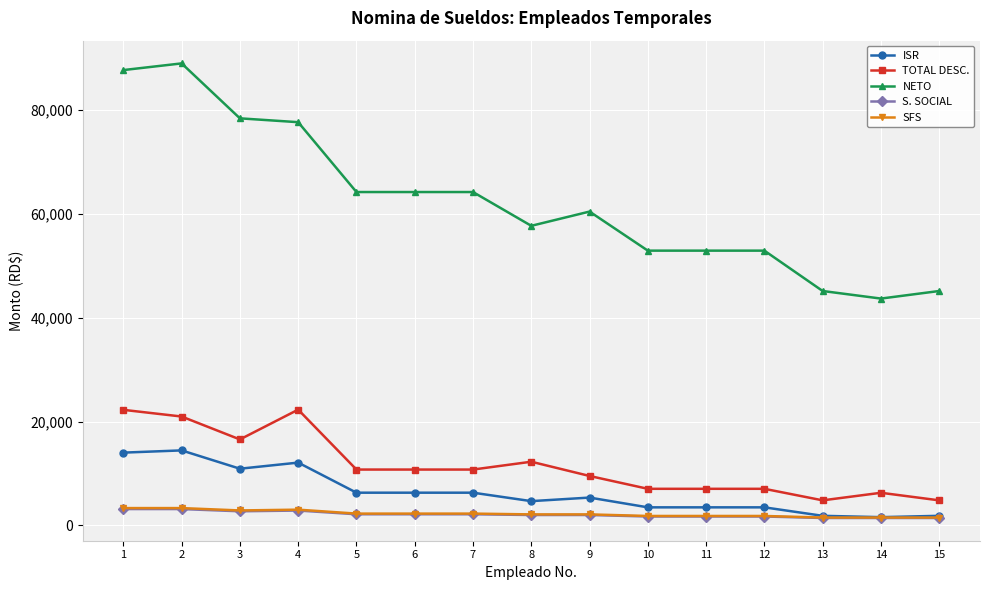

Between 9 and 15, which series saw the biggest shift?

NETO